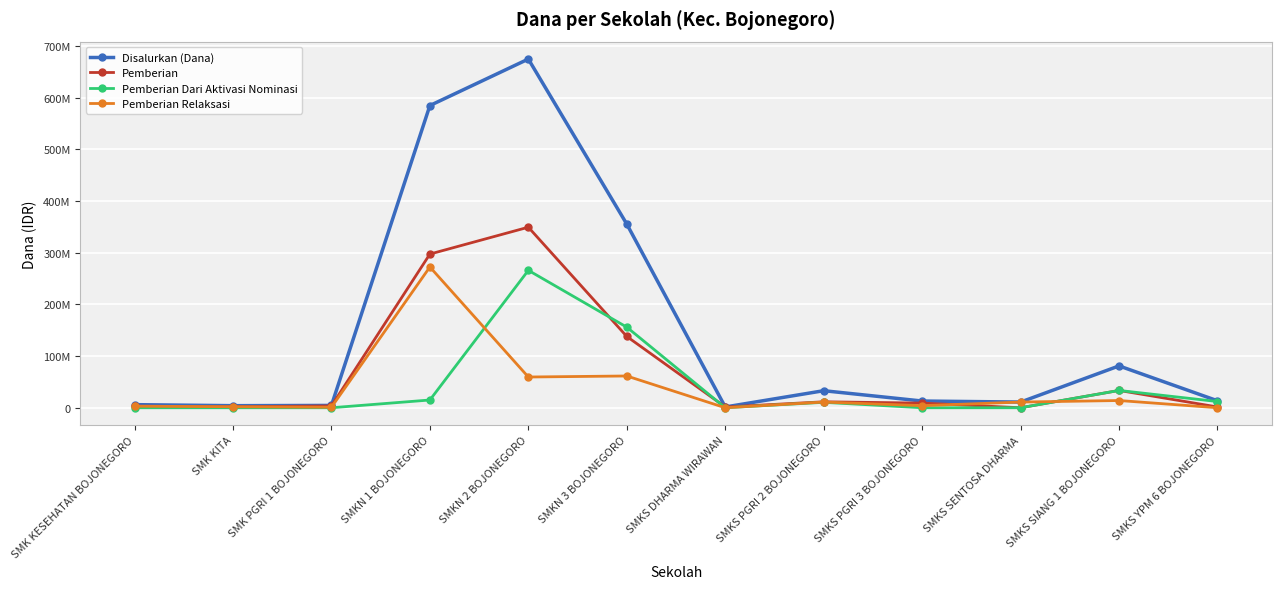

Which category has the highest value in the Disalurkan (Dana) series?

SMKN 2 BOJONEGORO